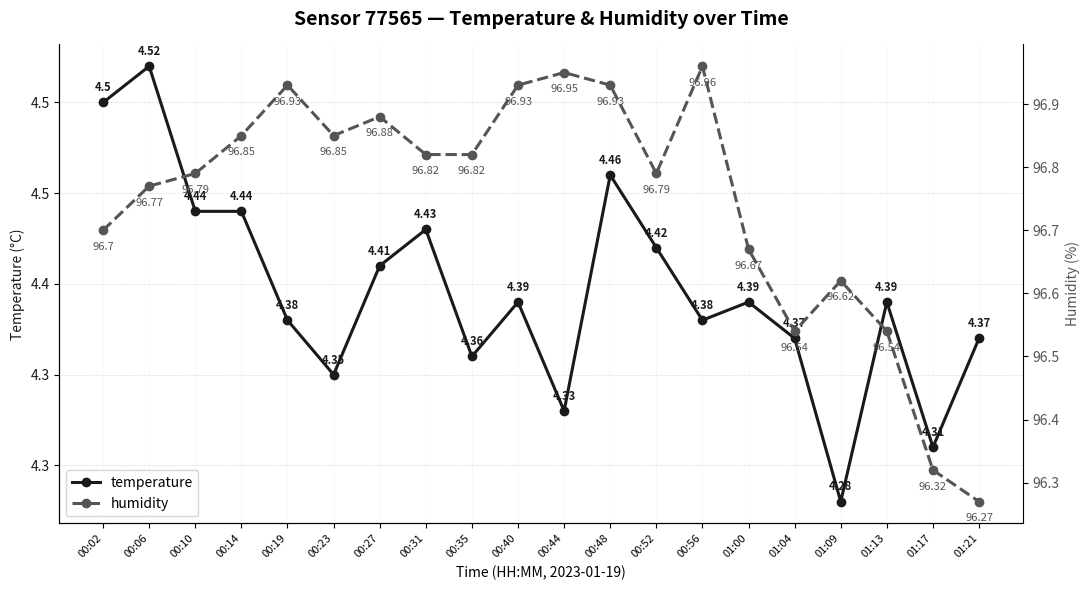

How many lines are shown in the chart?

2